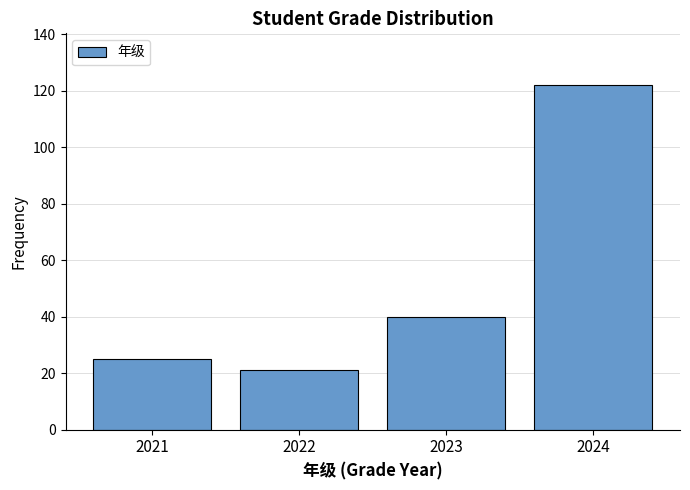

Reading left to right, what are all the values shown in this chart?

25	21	40	122